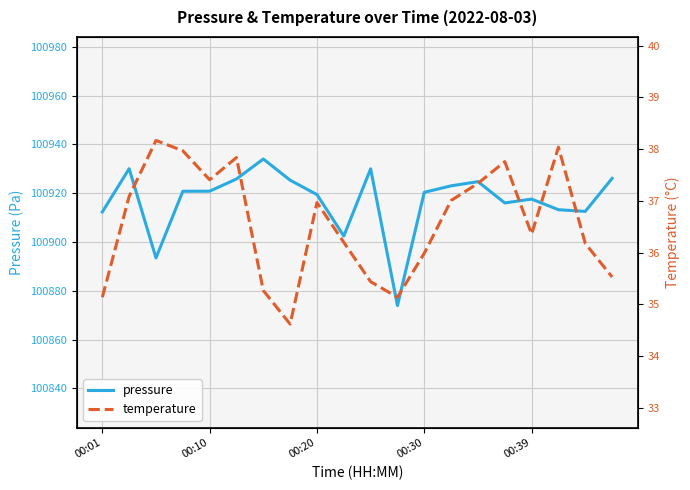

The temperature series shows 35.1 at 00:01. True or false?

True